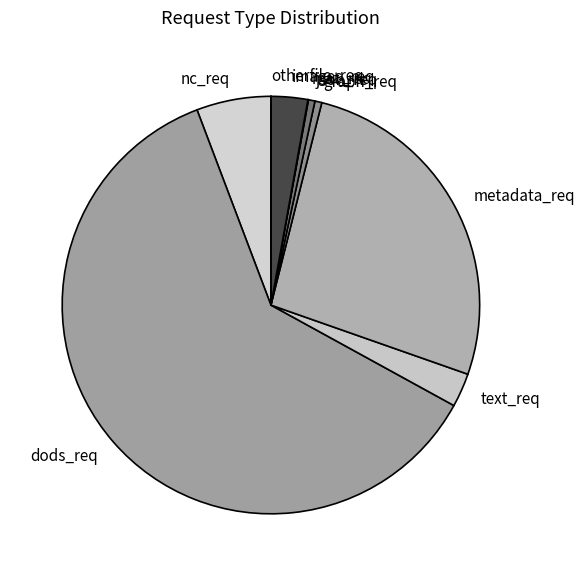

True or false: images_req accounts for 3% of the total.

True